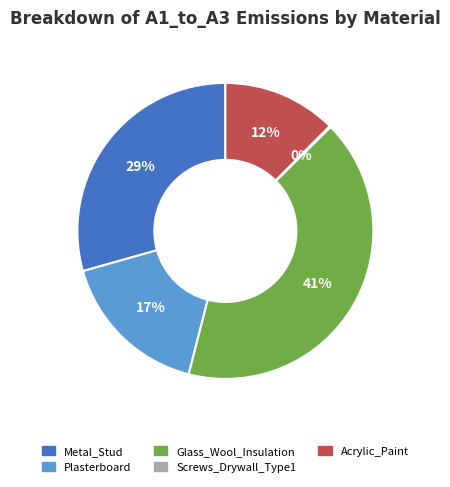

Which slice is the largest?

Glass_Wool_Insulation